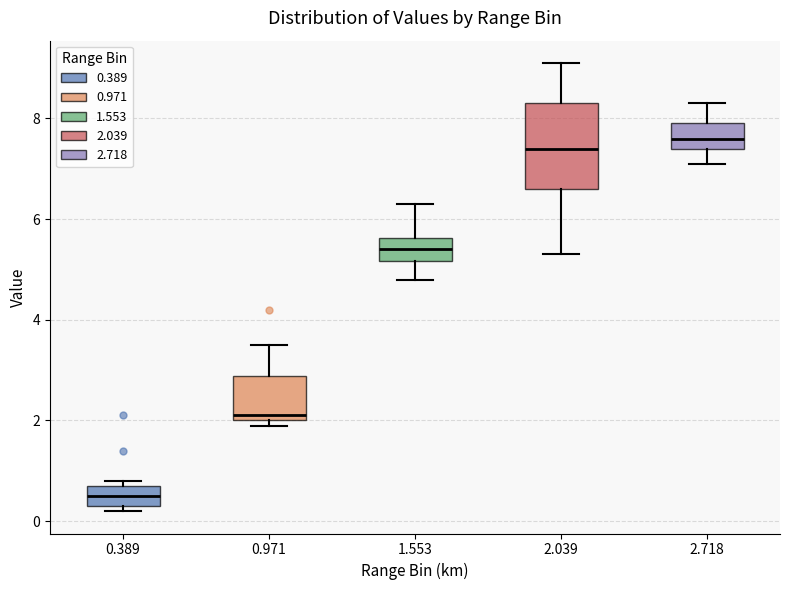

Reading left to right, read every box against the y-axis: the position of its median line, the range the box covers, and the ends of its whiskers. The values are not printed on the chart, so give them approximately, as read against the axis.

0.389: median 0.6, box 0.4 to 0.8, whiskers 0.2 to 0.8 (just above the box's upper edge)
0.971: median 2.2, box 2.0 to 2.8, whiskers 2.0 (just below the box's lower edge) to 3.6
1.553: median 5.4, box 5.2 to 5.6, whiskers 4.8 to 6.4
2.039: median 7.4, box 6.6 to 8.4, whiskers 5.4 to 9.2
2.718: median 7.6, box 7.4 to 8.0, whiskers 7.2 to 8.4